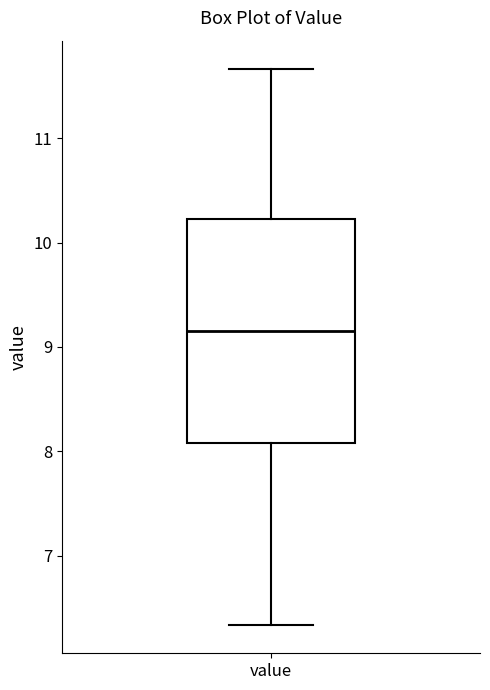

Read this box plot against the y-axis: the position of the median line, the range covered by the box, and the ends of both whiskers. The values are not printed on the chart, so give them approximately, as read against the axis.

median 9.2, box 8.1 to 10.2, whiskers 6.3 to 11.7